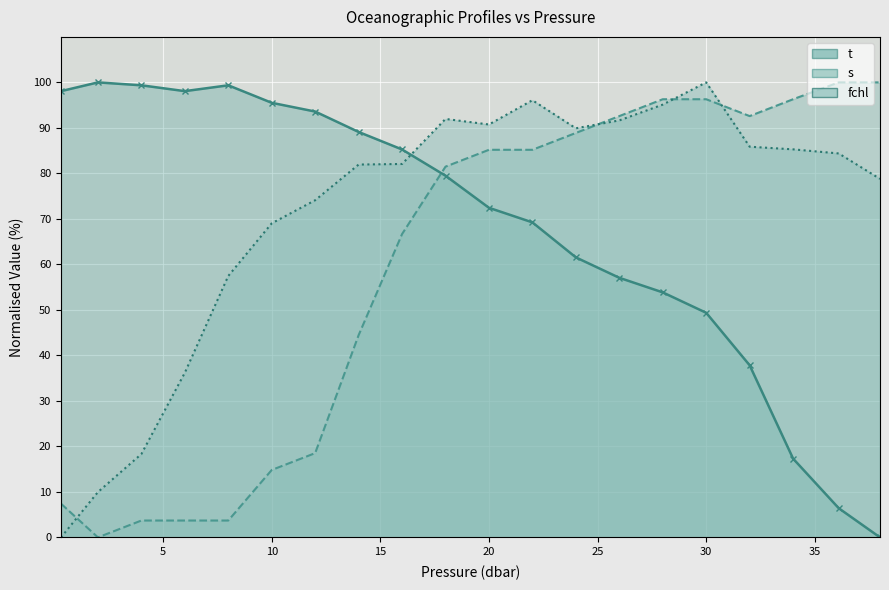

Reading right to left, what are all the values shown in this chart?

t: 38.0=0.0	36.1=6.4	34.0=17.3	32.0=37.8	30.0=49.4	28.0=53.8	26.0=57.1	24.0=61.5	22.0=69.2	20.0=72.4	18.0=79.5	16.0=85.3	14.0=89.1	12.0=93.6	10.0=95.5	8.0=99.4	6.0=98.1	4.0=99.4	2.0=100.0	0.3=98.1
s: 38.0=100.0	36.1=100.0	34.0=96.3	32.0=92.6	30.0=96.3	28.0=96.3	26.0=92.6	24.0=88.9	22.0=85.2	20.0=85.2	18.0=81.5	16.0=66.7	14.0=44.4	12.0=18.5	10.0=14.8	8.0=3.7	6.0=3.7	4.0=3.7	2.0=0.0	0.3=7.4
fchl: 38.0=78.8	36.1=84.4	34.0=85.3	32.0=85.9	30.0=100.0	28.0=95.1	26.0=91.6	24.0=89.9	22.0=96.1	20.0=90.7	18.0=92.0	16.0=82.1	14.0=81.9	12.0=74.1	10.0=69.0	8.0=57.5	6.0=36.2	4.0=18.3	2.0=10.0	0.3=0.0